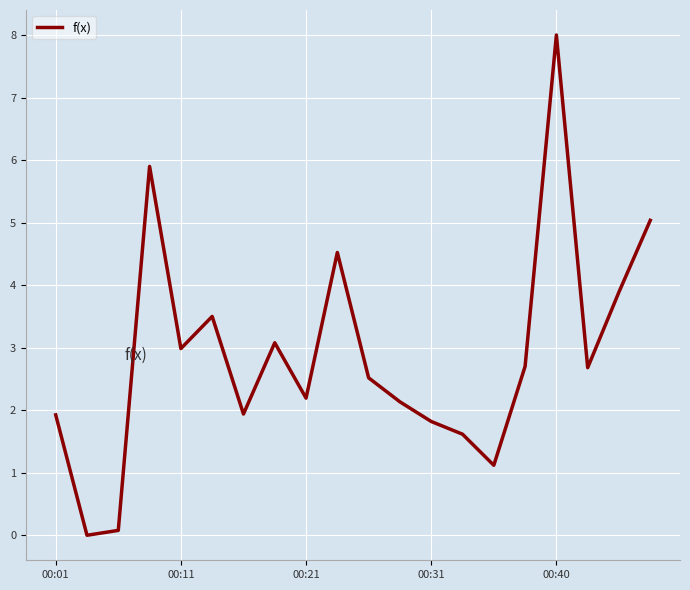

How many interior local peaks (higher than both neighbors) does the data have?

5